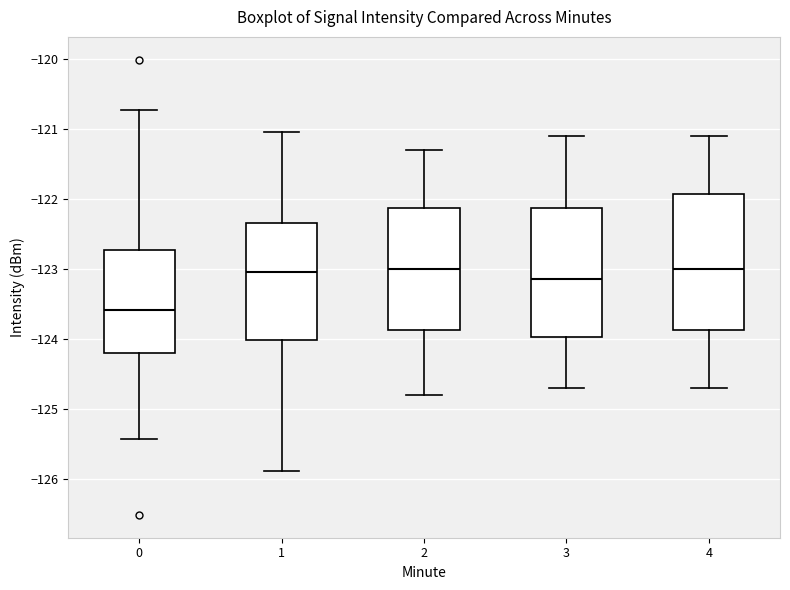

Reading left to right, read every box against the y-axis: the position of its median line, the range the box covers, and the ends of its whiskers. The values are not printed on the chart, so give them approximately, as read against the axis.

0: median -123.6, box -124.2 to -122.7, whiskers -125.4 to -120.7
1: median -123.0, box -124.0 to -122.3, whiskers -125.9 to -121.0
2: median -123.0, box -123.9 to -122.1, whiskers -124.8 to -121.3
3: median -123.1, box -124.0 to -122.1, whiskers -124.7 to -121.1
4: median -123.0, box -123.9 to -121.9, whiskers -124.7 to -121.1